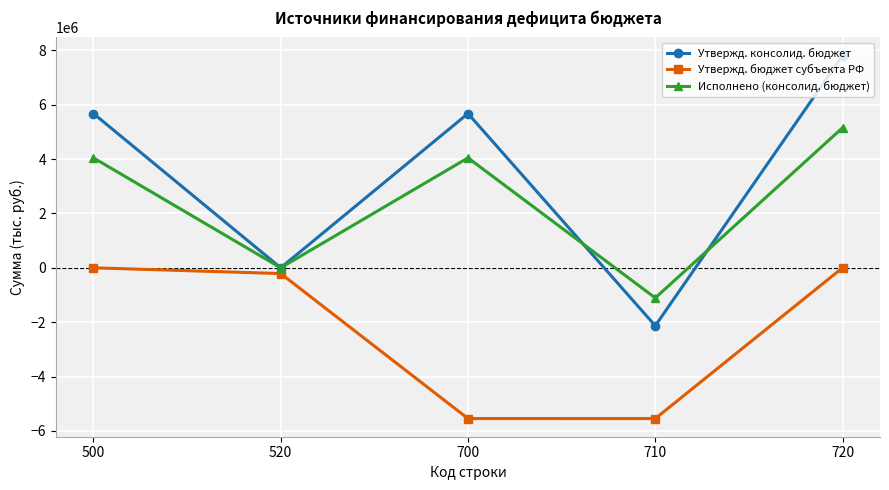

What value does the Утвержд. консолид. бюджет series have at 710?

-2132100.0